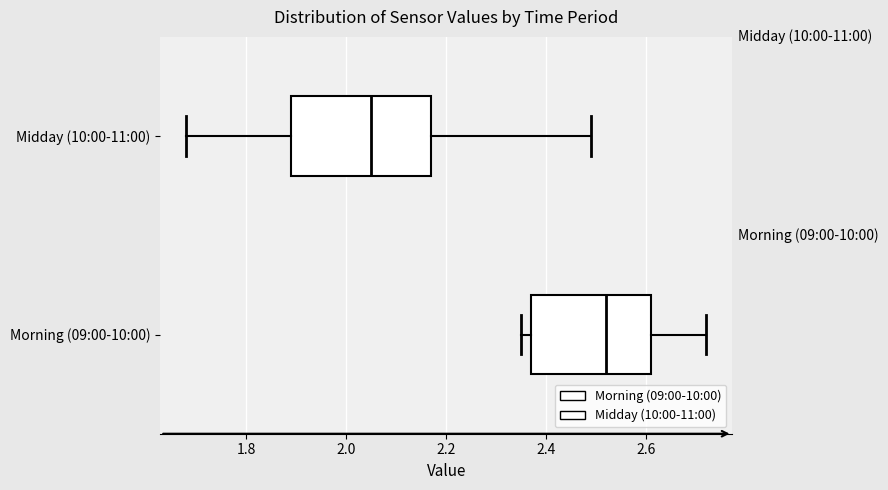

Reading bottom to top, transcribe this box plot: for each box, give where its median line is, the range the box spans, and where its two whiskers end, as read against the x-axis. The values are not printed on the chart, so give them approximately, as read against the axis.

Morning (09:00-10:00): median 2.52, box 2.38 to 2.62, whiskers 2.36 to 2.72
Midday (10:00-11:00): median 2.06, box 1.90 to 2.18, whiskers 1.68 to 2.50